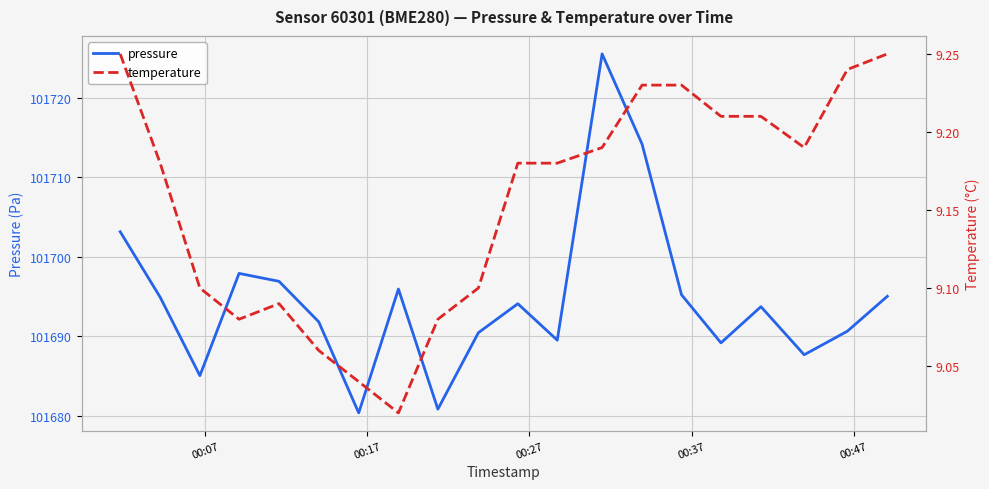

What is the difference between the maximum and minimum values in the pressure series?

45.2